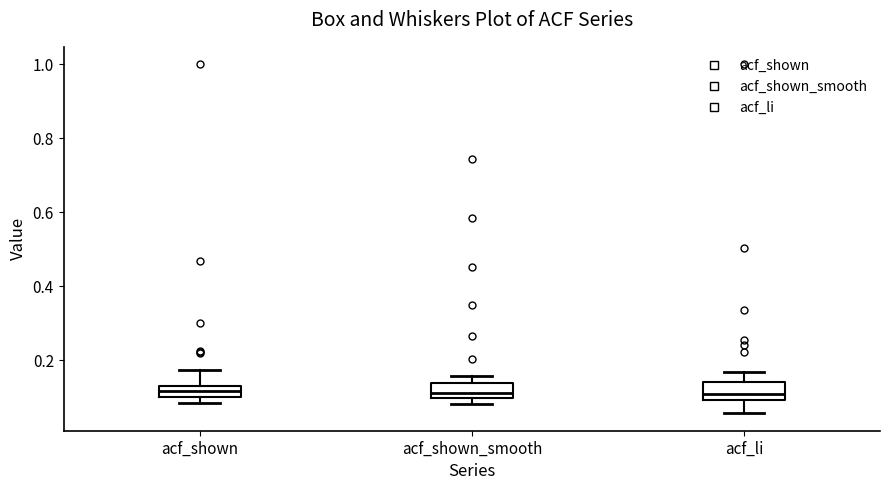

Where does the median line of the box for acf_shown sit on the y-axis? The values are not printed on the chart, so give them approximately, as read against the axis.

0.12